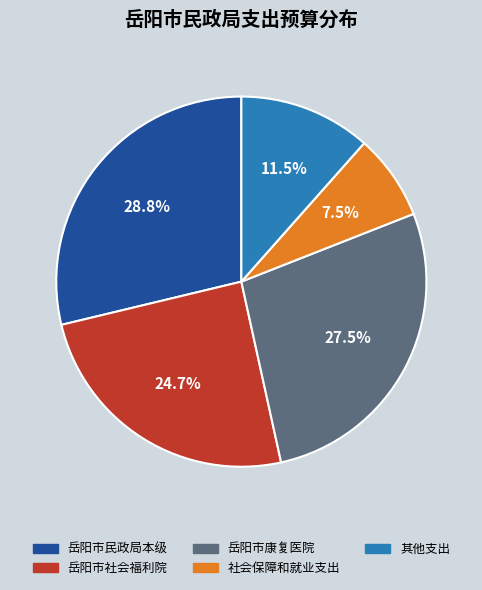

Combined, do 岳阳市社会福利院 and 岳阳市康复医院 account for over 50%?

Yes